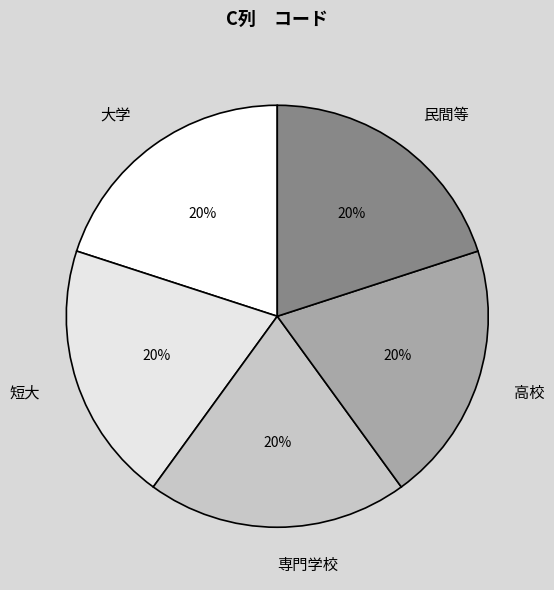

What percentage is the 高校 slice, to the nearest percent?

20%